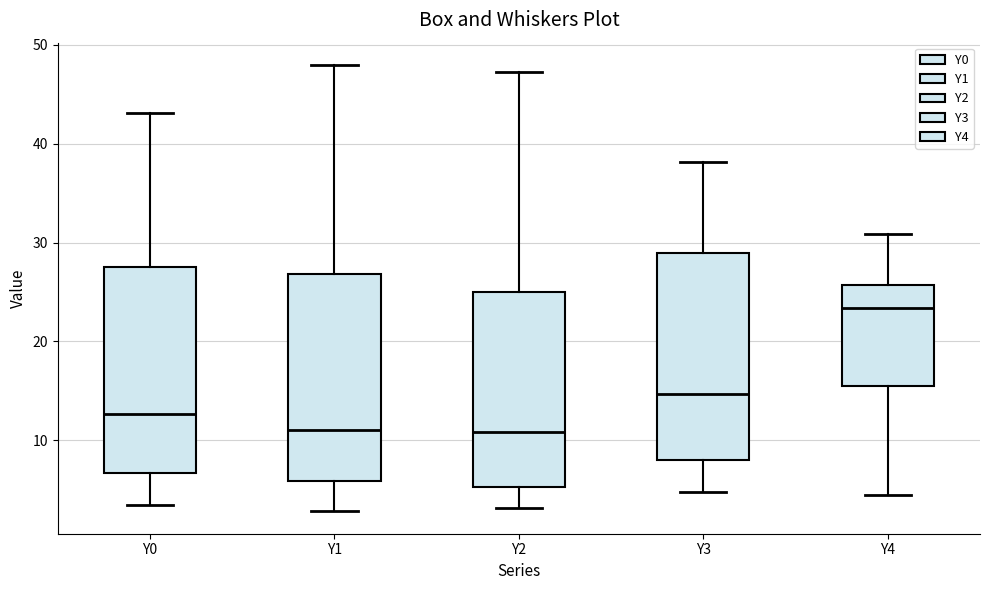

Reading left to right, read every box against the y-axis: the position of its median line, the range the box covers, and the ends of its whiskers. The values are not printed on the chart, so give them approximately, as read against the axis.

Y0: median 13, box 7 to 28, whiskers 3 to 43
Y1: median 11, box 6 to 27, whiskers 3 to 48
Y2: median 11, box 5 to 25, whiskers 3 to 47
Y3: median 15, box 8 to 29, whiskers 5 to 38
Y4: median 23, box 15 to 26, whiskers 4 to 31